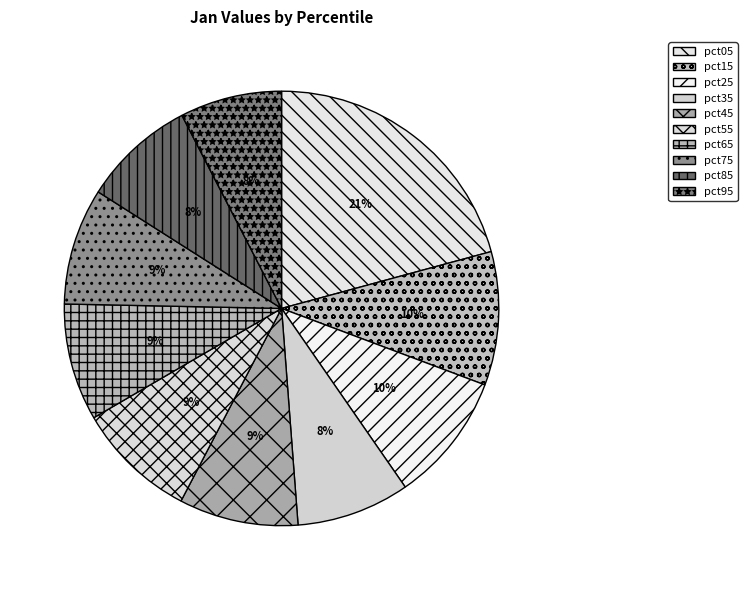

Rank the categories by value from highest to lowest.

pct05, pct15, pct25, pct55, pct45, pct65, pct75, pct35, pct85, pct95